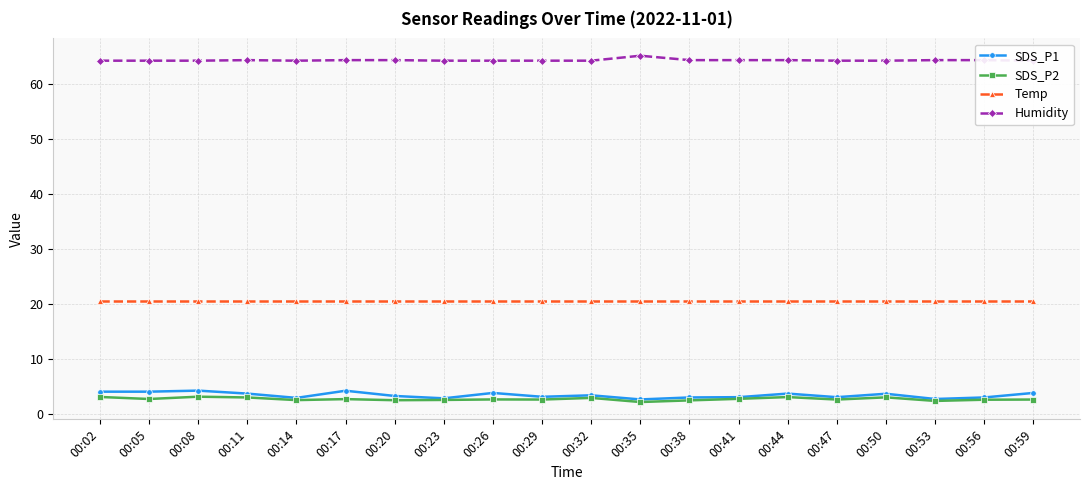

Which series has the largest total across all categories?

Humidity